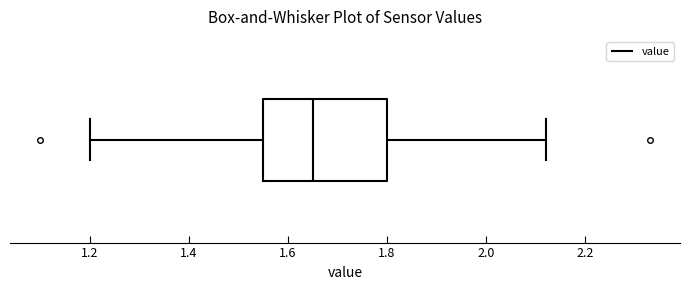

Transcribe this box plot: give where the median line is, the range the box spans, and where the two whiskers end, as read against the x-axis. The values are not printed on the chart, so give them approximately, as read against the axis.

median 1.66, box 1.56 to 1.80, whiskers 1.20 to 2.12